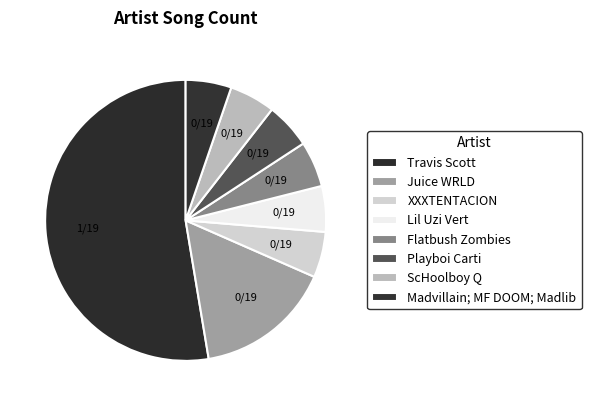

To the nearest percent, what is the average slice percentage?

12%